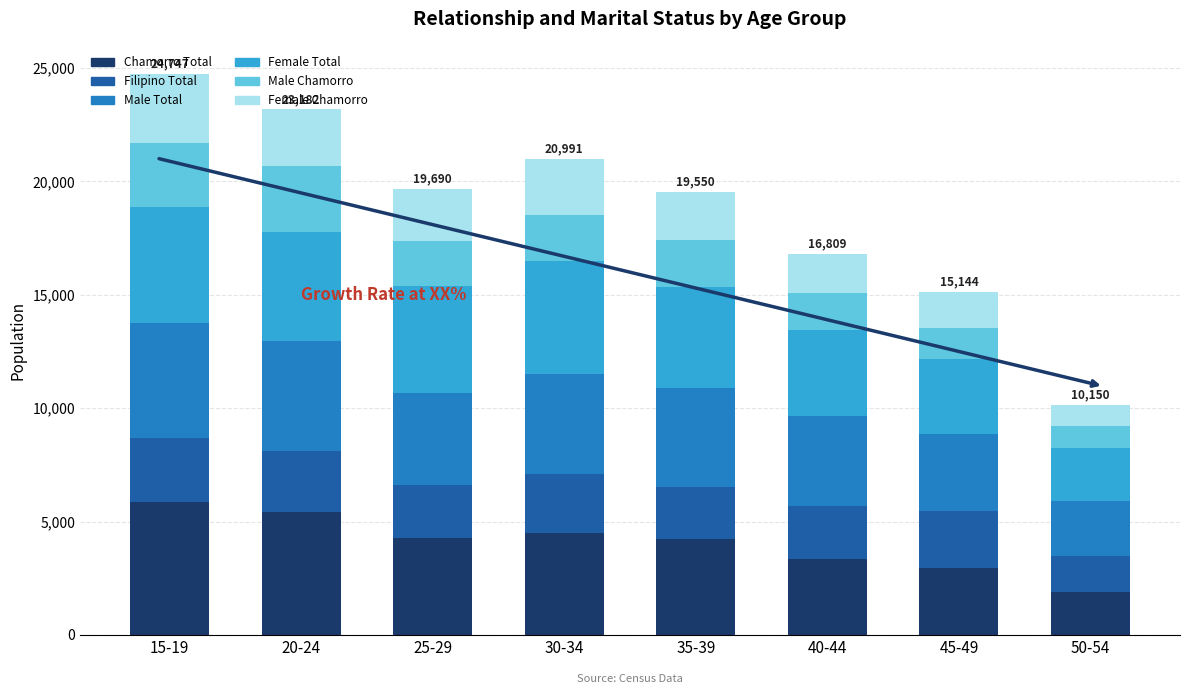

What is the lowest value of the Chamorro Total series?

1888